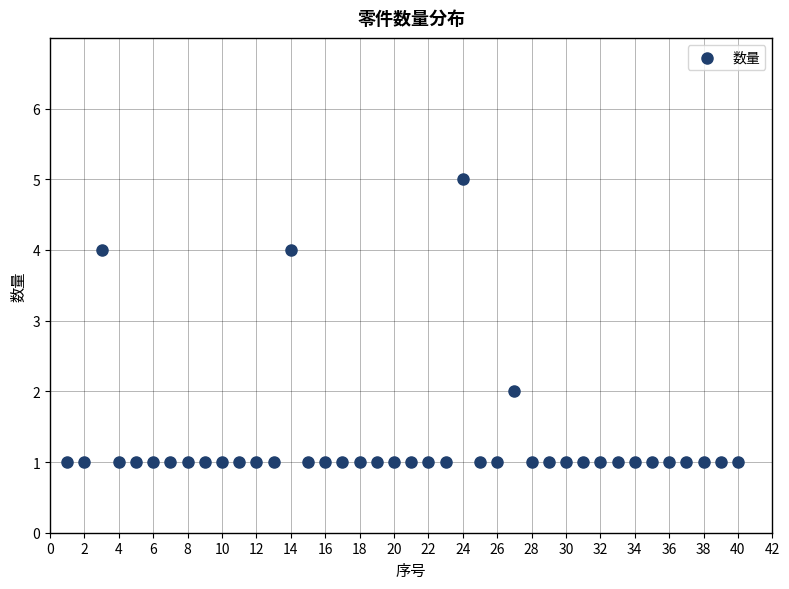

What is the range of X values (max minus min)?

39